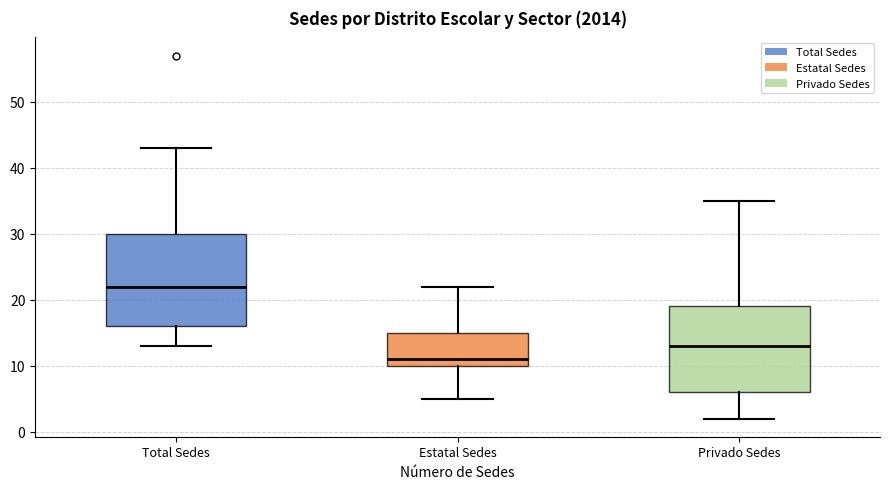

Reading left to right, transcribe this box plot: for each box, give where its median line is, the range the box spans, and where its two whiskers end, as read against the y-axis. The values are not printed on the chart, so give them approximately, as read against the axis.

Total Sedes: median 22, box 16 to 30, whiskers 13 to 43
Estatal Sedes: median 11, box 10 to 15, whiskers 5 to 22
Privado Sedes: median 13, box 6 to 19, whiskers 2 to 35